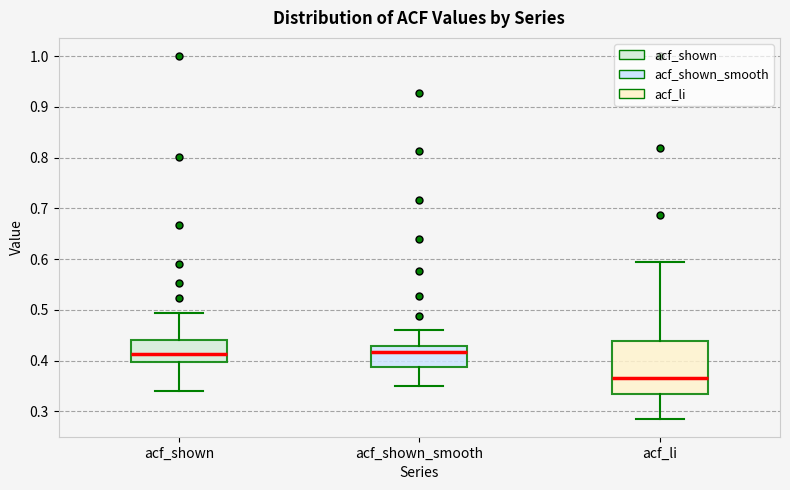

Which box is the tallest, from its lower edge to its upper edge?

acf_li